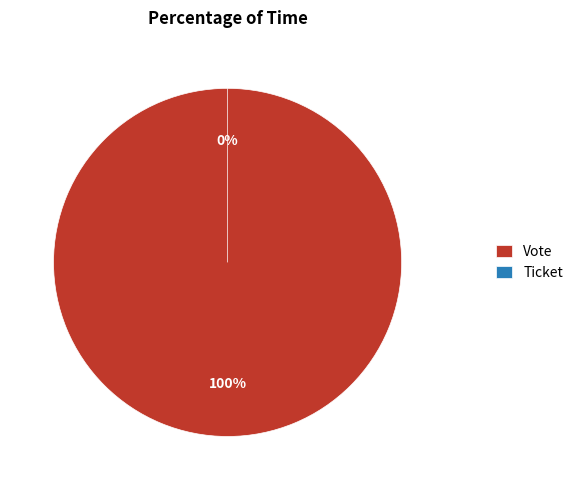

What percentage is the Vote slice, to the nearest percent?

100%